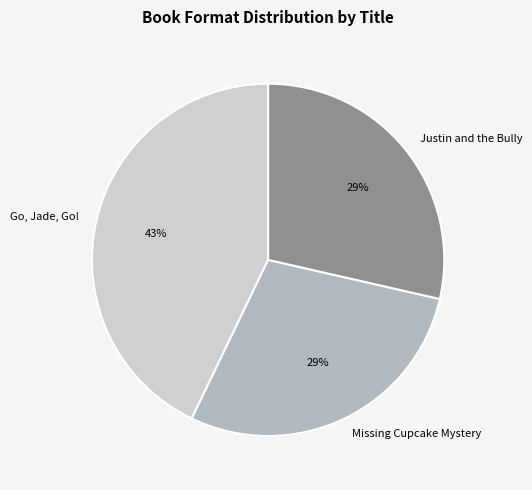

Is there a majority slice in this chart?

No